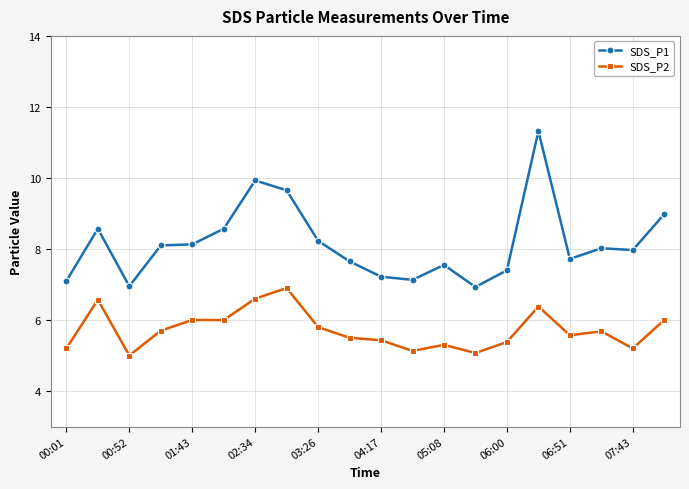

Rank the series by their maximum value, from lowest to highest.

SDS_P2, SDS_P1